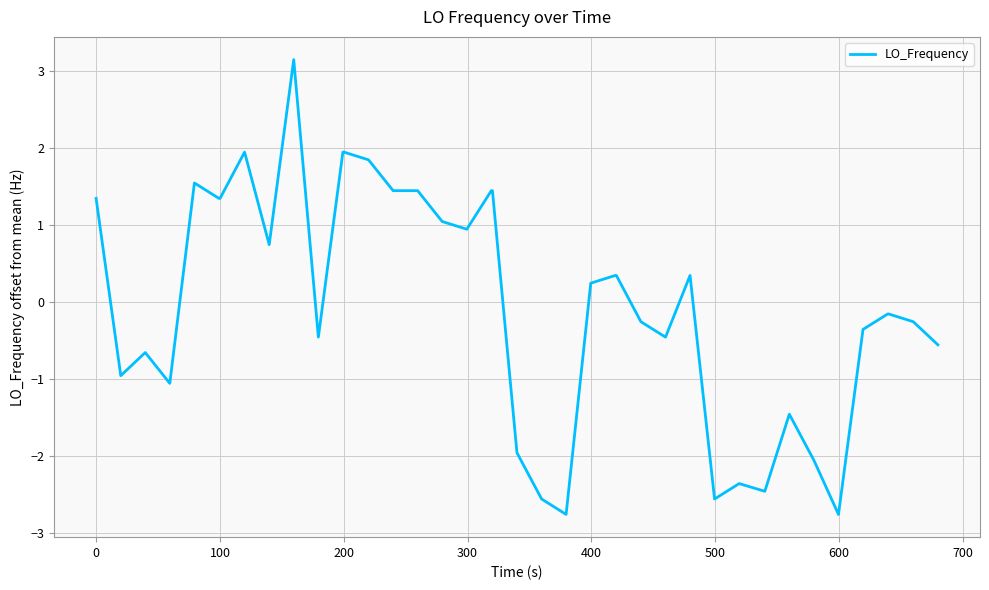

What is the difference between the maximum and minimum values?

5.9